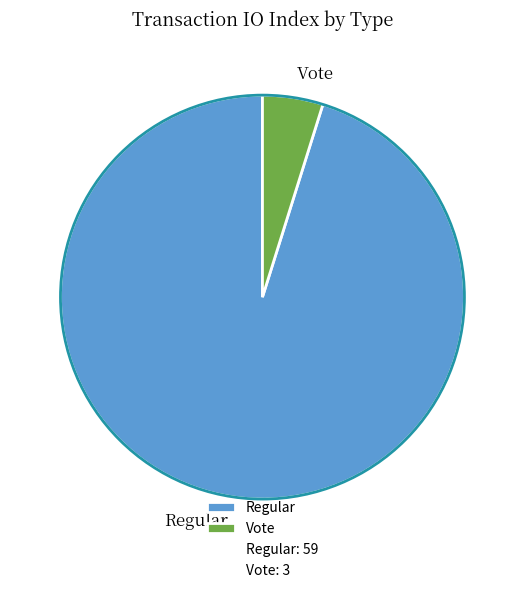

Does Regular represent more than half of the total?

Yes